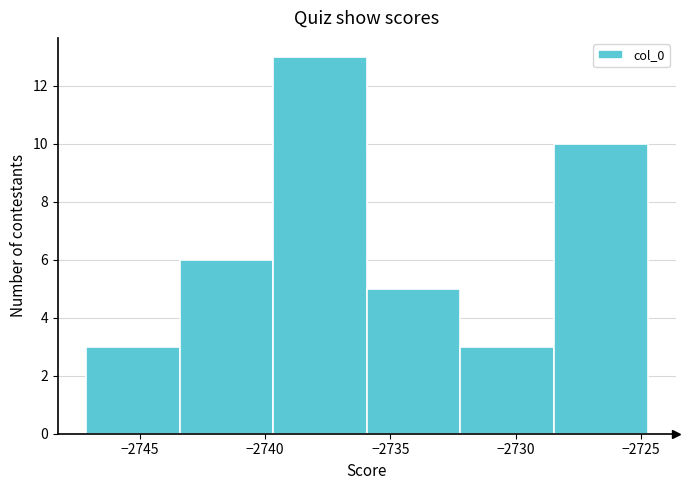

Reading left to right, transcribe this chart: for each bar, give the range it covers on the x-axis and its height. Neither the bar edges nor the heights are printed on the chart, so give them approximately, as read against the axes.

-2747.0 to -2743.5: 3
-2743.5 to -2739.5: 6
-2739.5 to -2736.0: 13
-2736.0 to -2732.0: 5
-2732.0 to -2728.5: 3
-2728.5 to -2724.5: 10